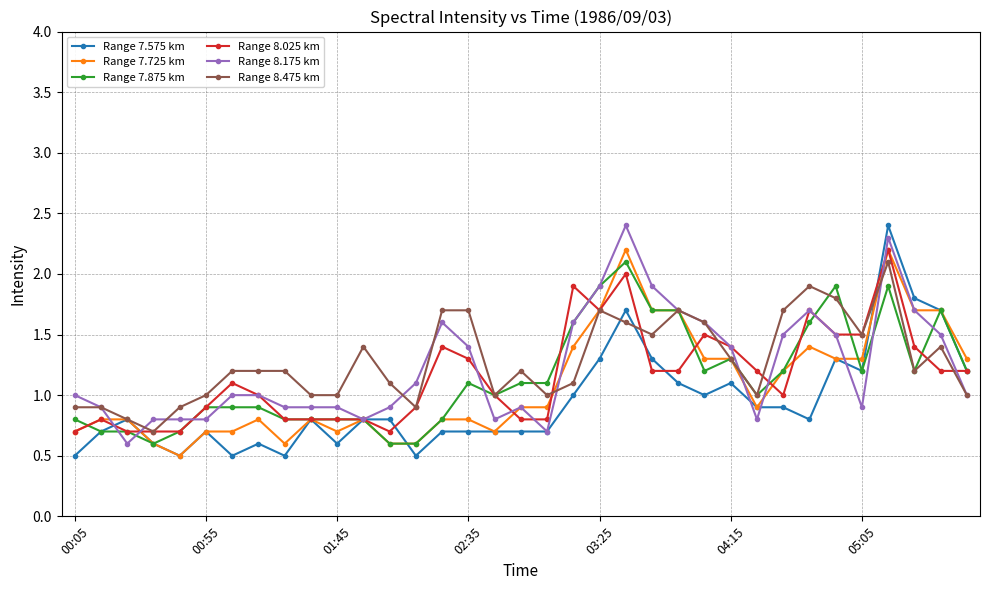

True or false: Range 7.725 km has more than 1 interior local peaks.

True